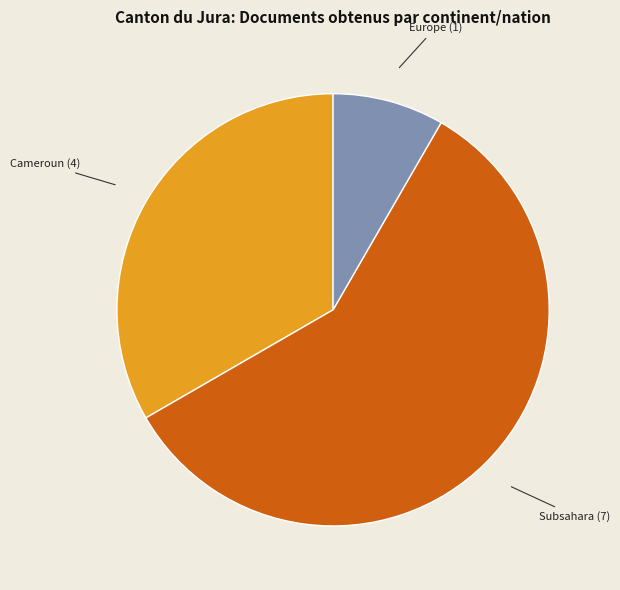

Is there any slice that represents more than half of the pie?

Yes